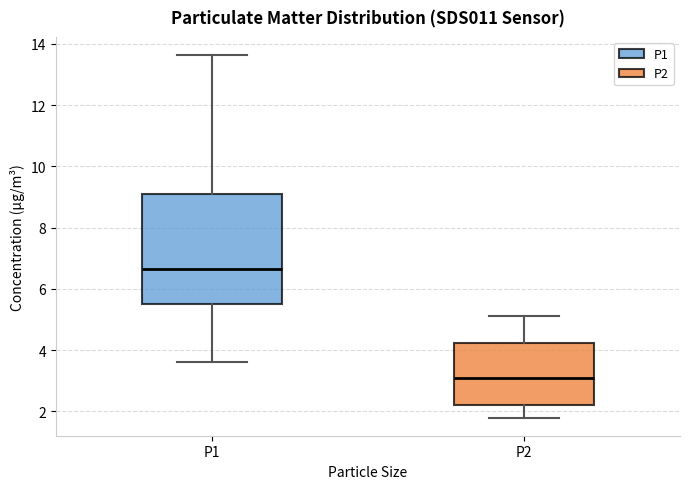

Comparing the boxes themselves (not the whiskers), which one is the tallest?

P1